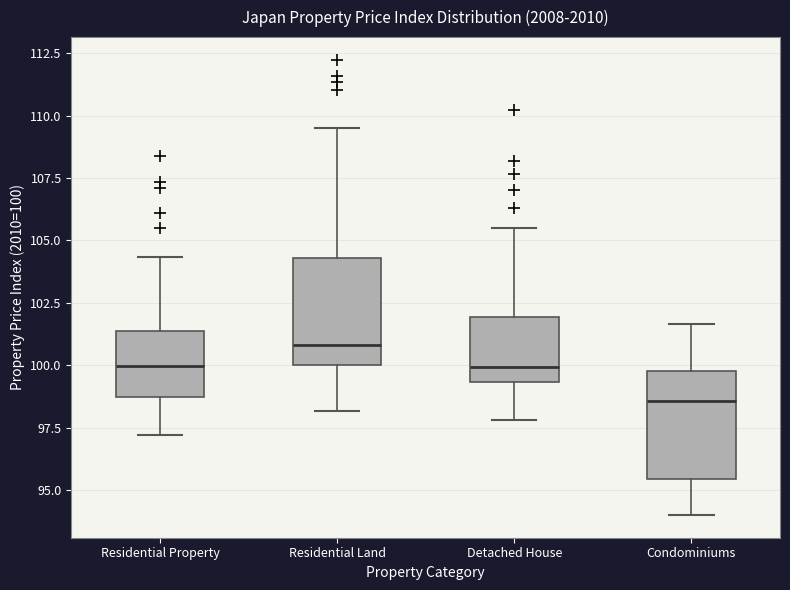

Which box's median line is the highest?

Residential Land